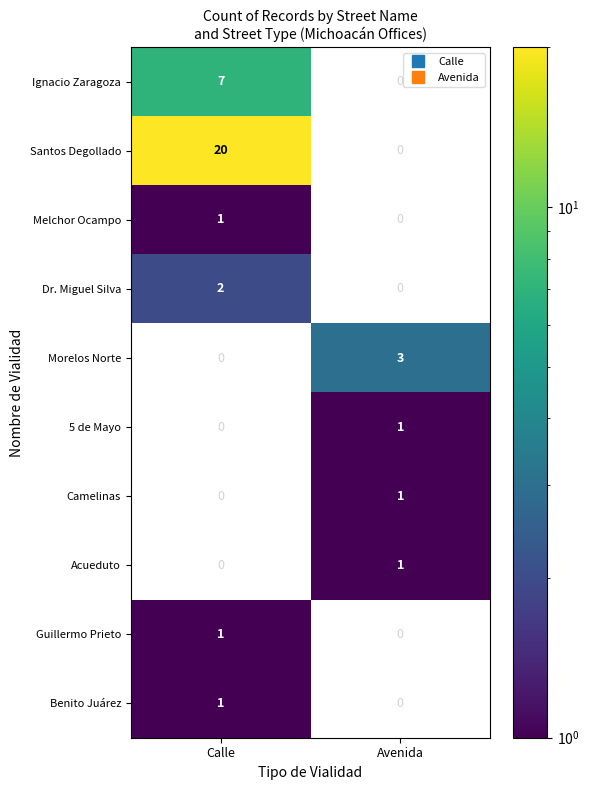

Where is Ignacio Zaragoza nearest to the value 7?

Calle